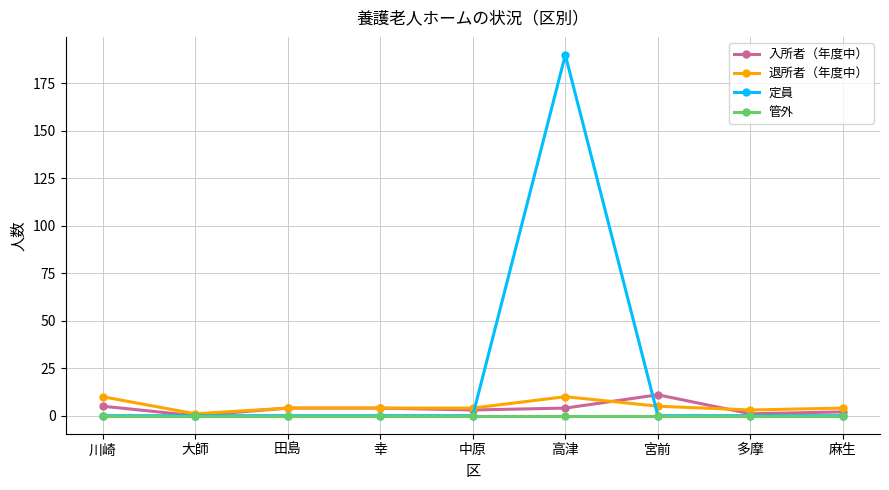

What is the label of the 2nd point from the left?

大師